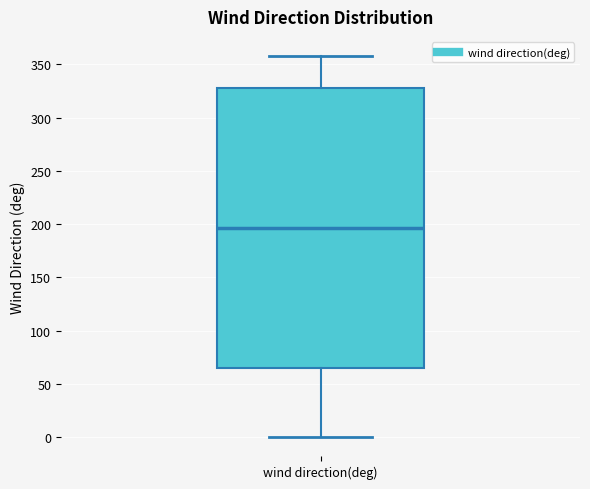

Where is the upper edge of the box for wind direction(deg) on the y-axis? The values are not printed on the chart, so give them approximately, as read against the axis.

330